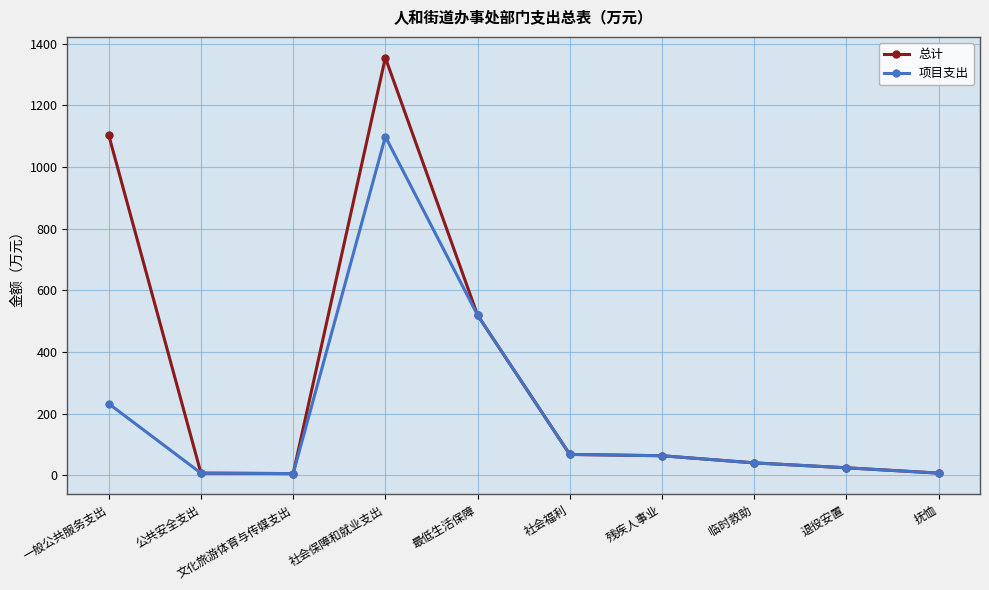

Where is the first local maximum for 总计?

社会保障和就业支出